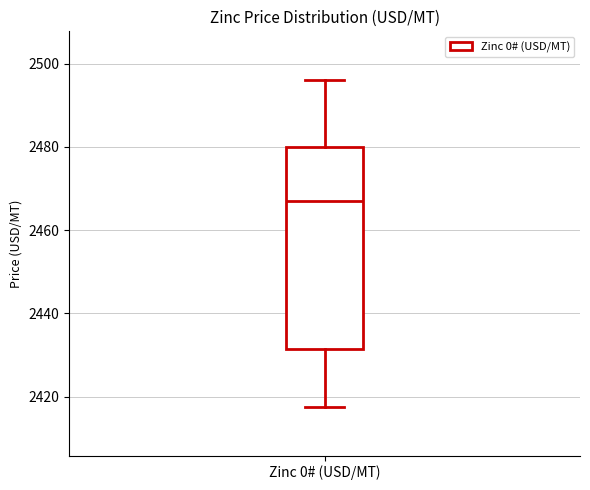

Transcribe this box plot: give where the median line is, the range the box spans, and where the two whiskers end, as read against the y-axis. The values are not printed on the chart, so give them approximately, as read against the axis.

median 2466, box 2432 to 2480, whiskers 2418 to 2496